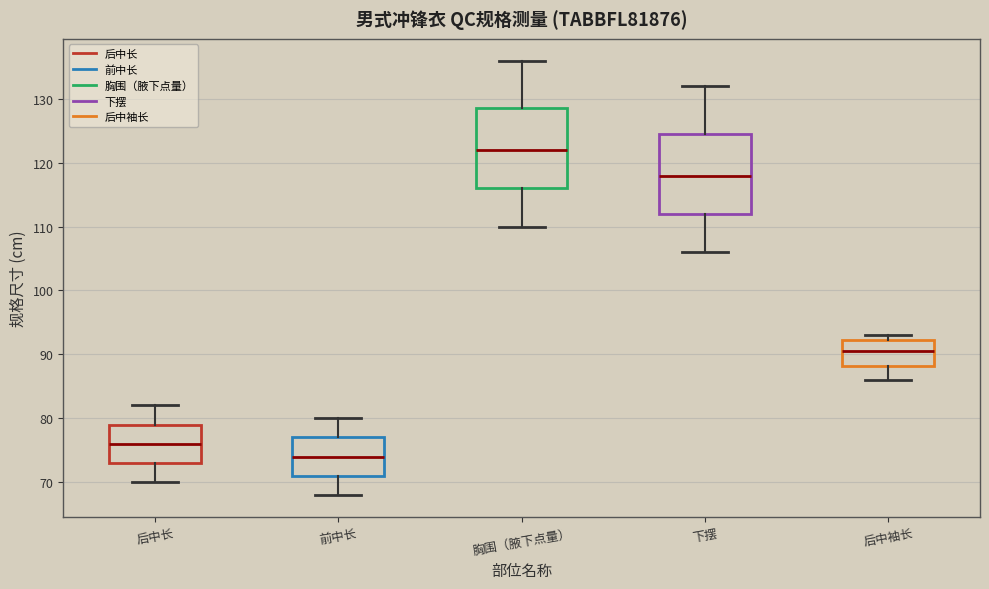

Which box has the highest median line?

胸围（腋下点量）